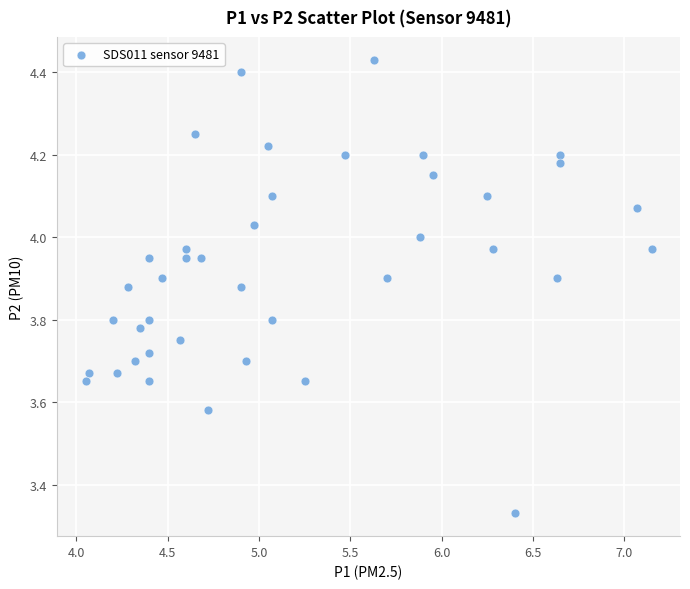

What is the range of Y values (max minus min)?

1.1